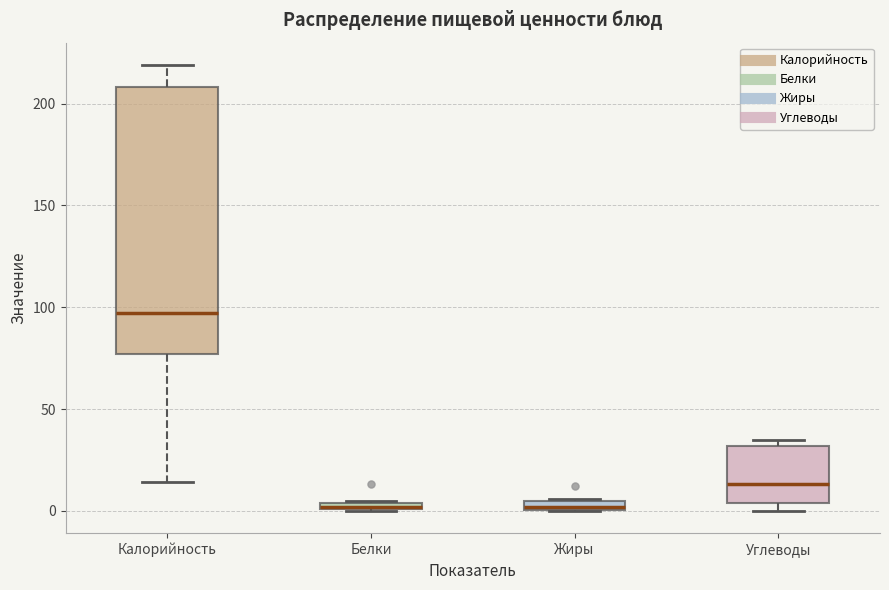

Which box is the tallest, from its lower edge to its upper edge?

Калорийность